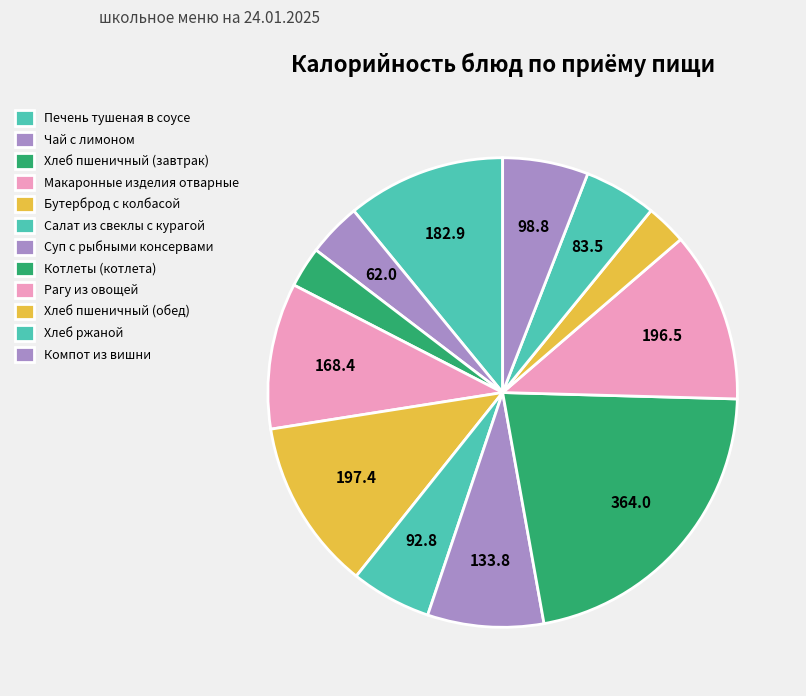

How many segments does this pie chart have?

12